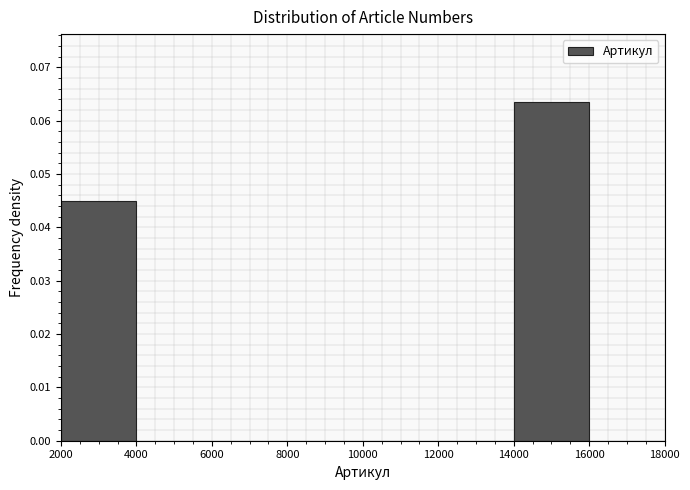

Reading left to right, transcribe this chart: for each bar, give the range it covers on the x-axis and its height. The values are not printed on the chart, so give them approximately, as read against the axis.

2000 to 4000: 0.045
4000 to 6000: 0
6000 to 8000: 0
8000 to 10000: 0
10000 to 12000: 0
12000 to 14000: 0
14000 to 16000: 0.064
16000 to 18000: 0